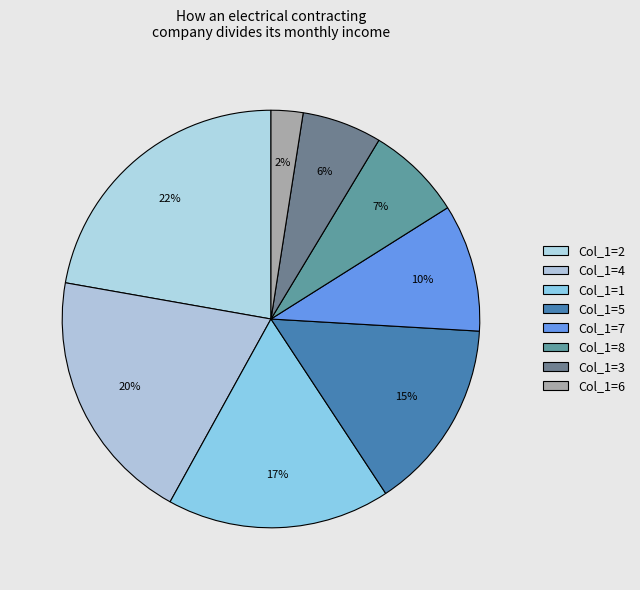

What is the largest slice in the pie chart?

2